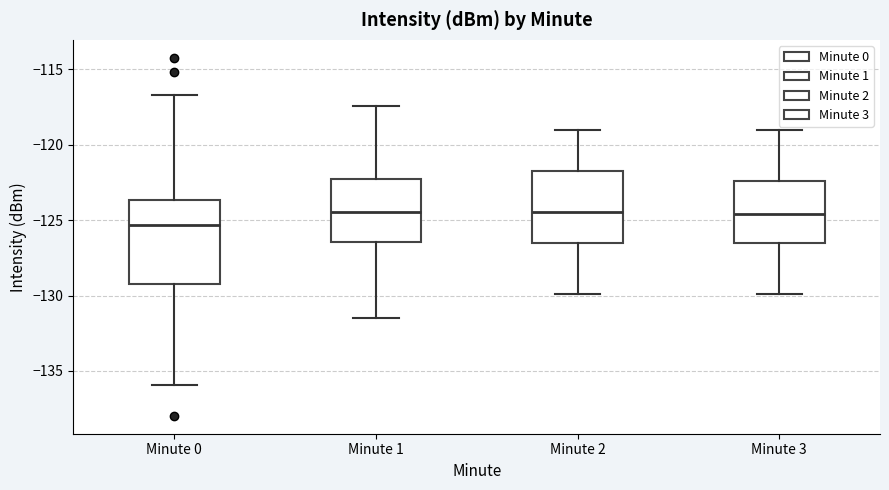

Which box has the lowest median line?

Minute 0